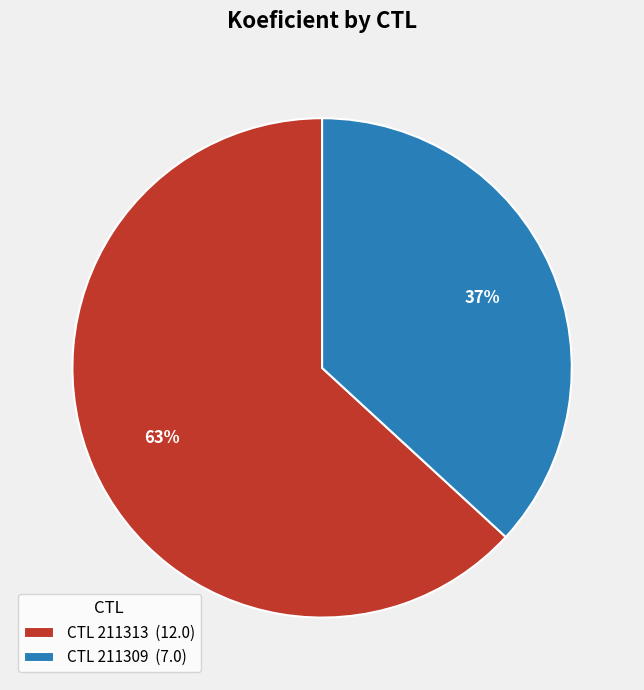

Rank the categories by value from lowest to highest.

CTL 211309 (7.0), CTL 211313 (12.0)